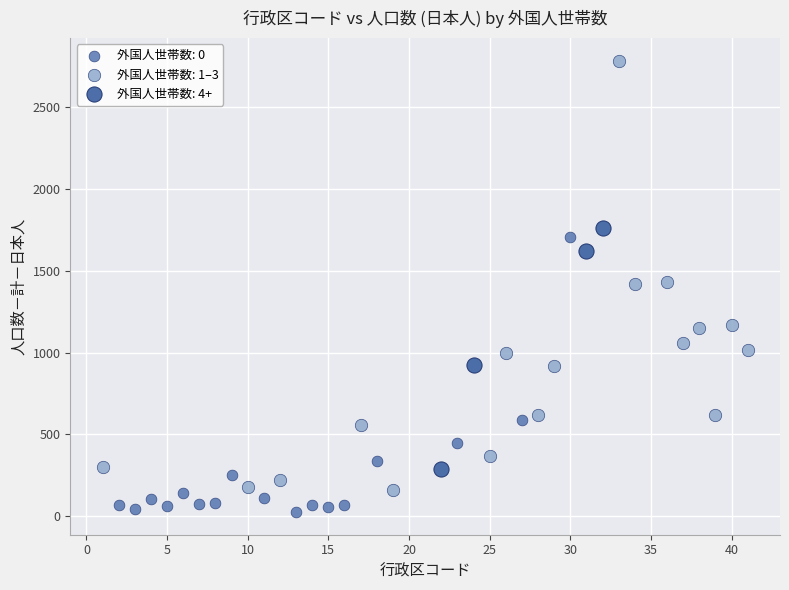

Which series reaches the minimum Y coordinate?

外国人世帯数: 0